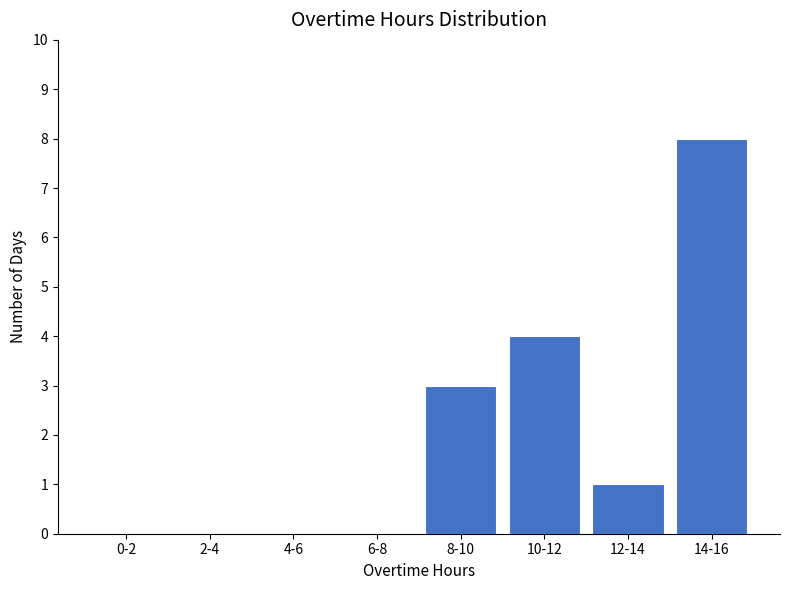

Reading left to right, extract all data points from this chart.

0-2=0	2-4=0	4-6=0	6-8=0	8-10=3	10-12=4	12-14=1	14-16=8